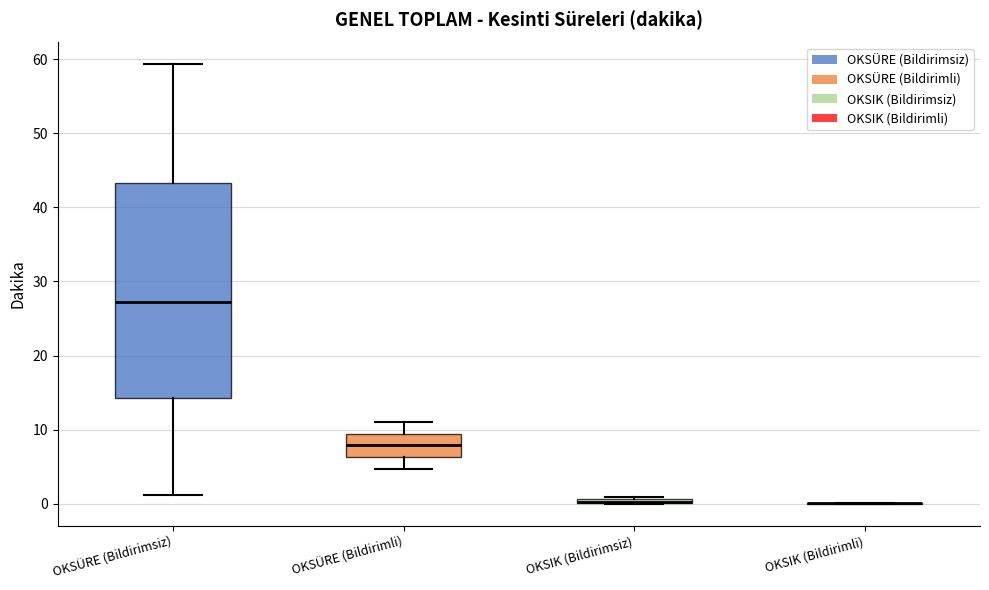

Which box is the tallest, from its lower edge to its upper edge?

OKSÜRE (Bildirimsiz)